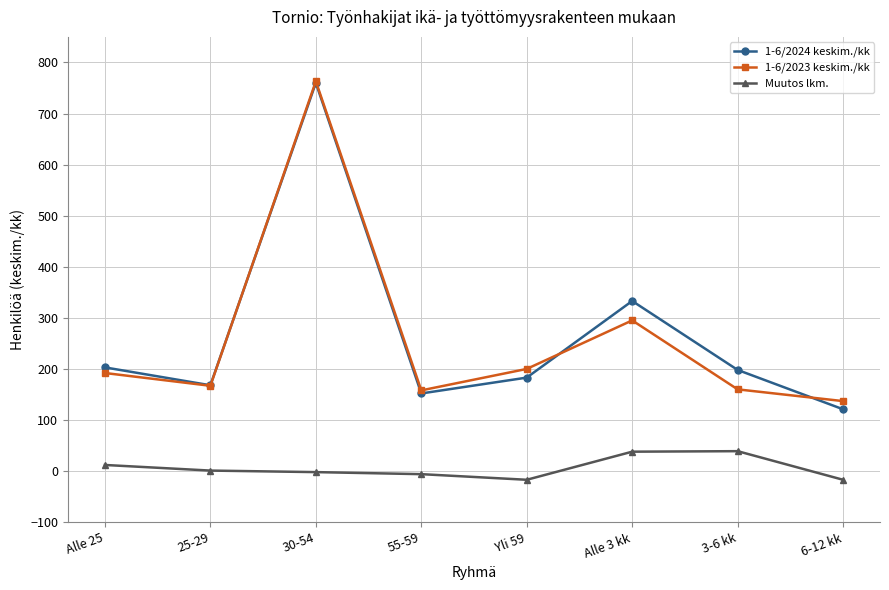

What position from the left is 3-6 kk?

7